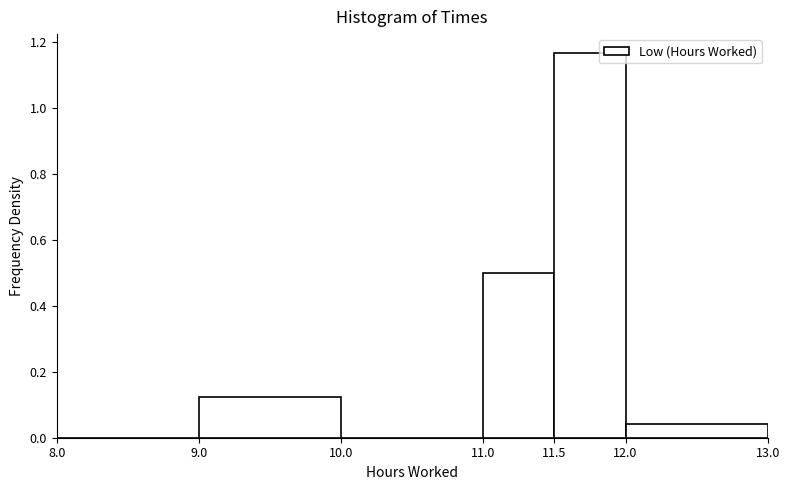

Reading left to right, list every bar in this chart as the range it spans on the x-axis followed by its height. The values are not printed on the chart, so give them approximately, as read against the axis.

8.0 to 9.0: 0
9.0 to 10.0: 0.12
10.0 to 11.0: 0
11.0 to 11.5: 0.50
11.5 to 12.0: 1.16
12.0 to 13.0: 0.04